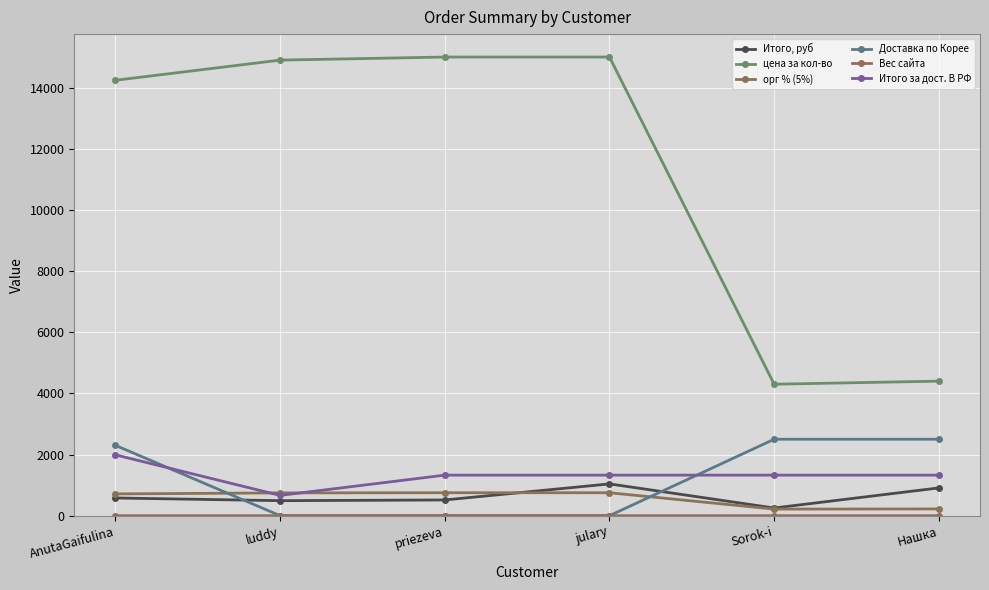

After their last crossing, which series has the higher values: орг % (5%) or Итого, руб?

Итого, руб